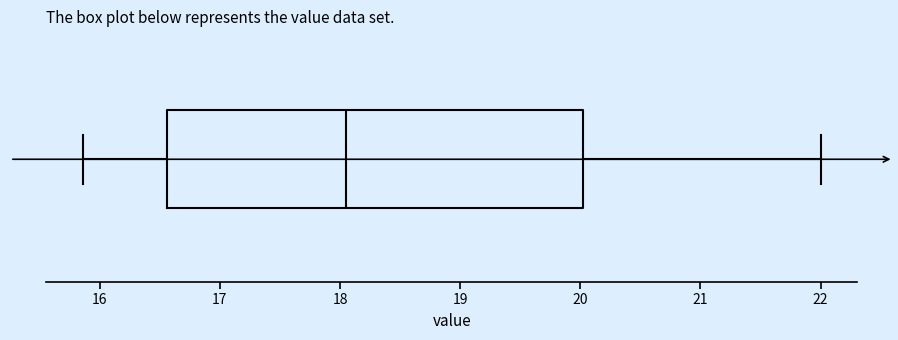

Read this box plot against the x-axis: the position of the median line, the range covered by the box, and the ends of both whiskers. The values are not printed on the chart, so give them approximately, as read against the axis.

median 18.1, box 16.6 to 20.0, whiskers 15.9 to 22.0